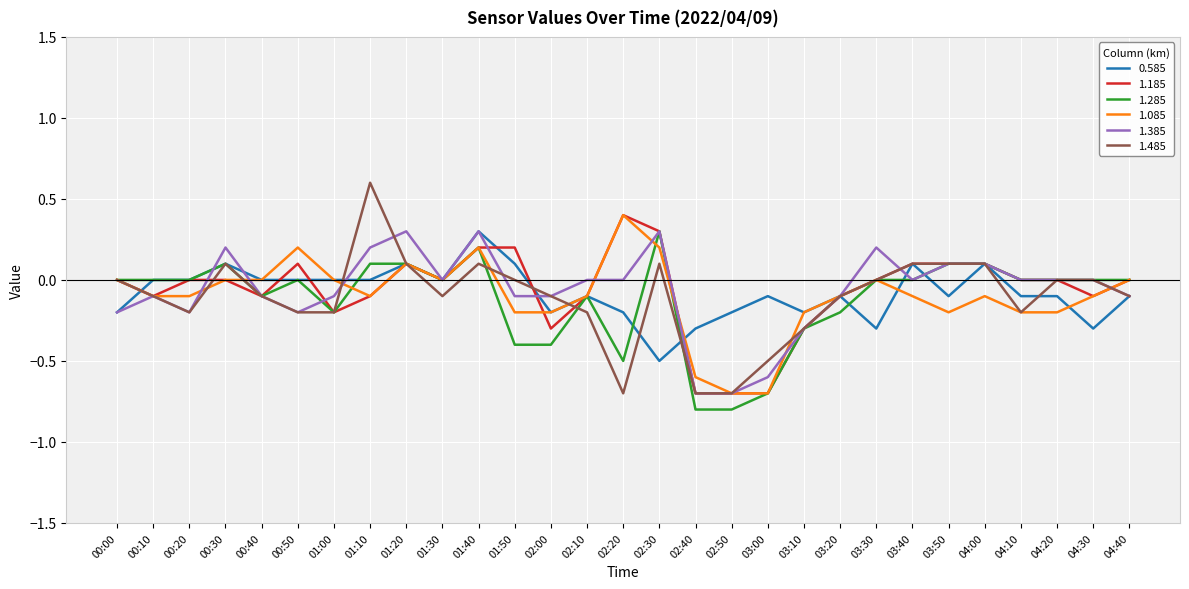

After their last crossing, which series has the higher values: 1.385 or 1.185?

1.185